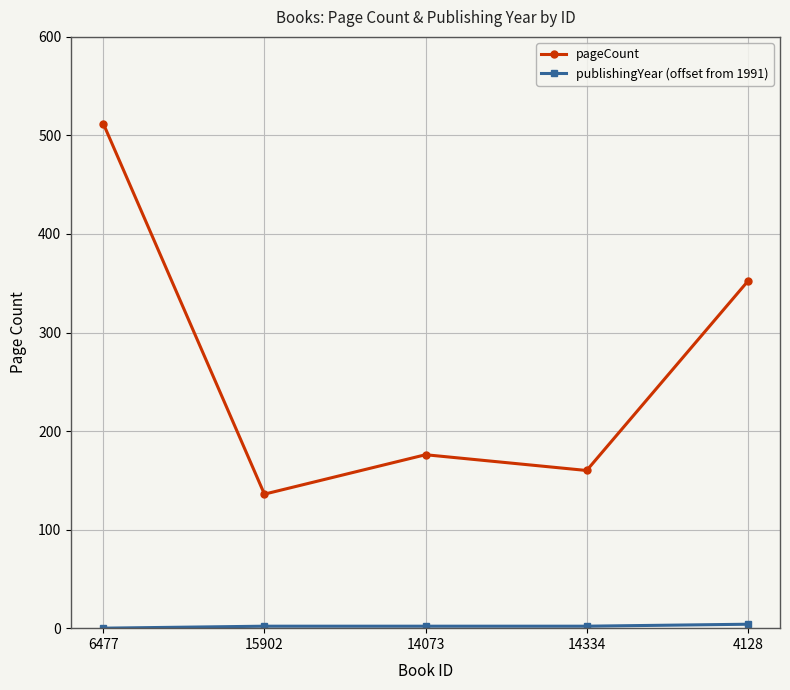

Rank the categories by pageCount value from highest to lowest.

6477, 4128, 14073, 14334, 15902